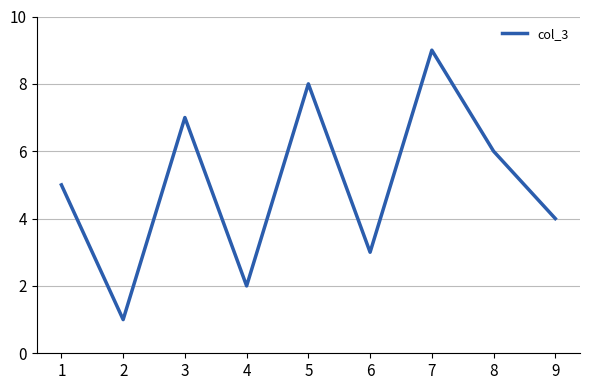

Reading left to right, what are all the values shown in this chart?

1=5	2=1	3=7	4=2	5=8	6=3	7=9	8=6	9=4